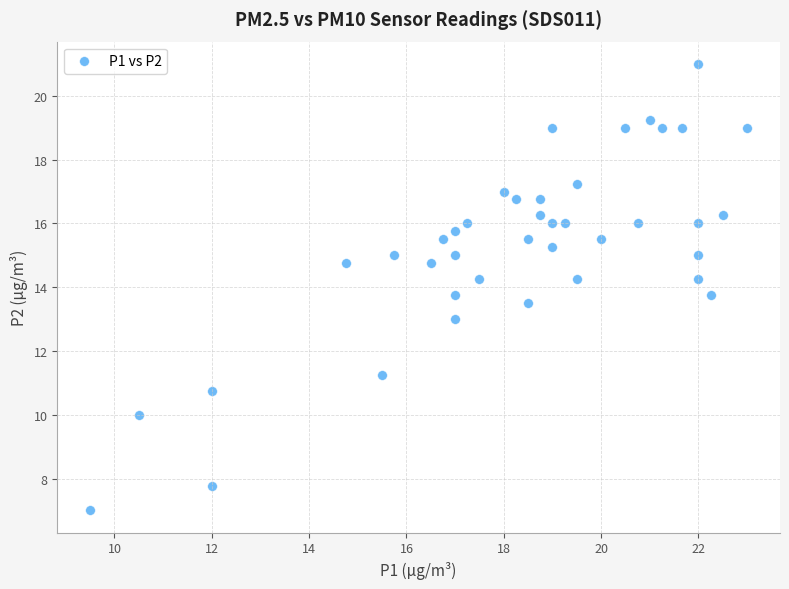

What is the range of Y values (max minus min)?

14.0